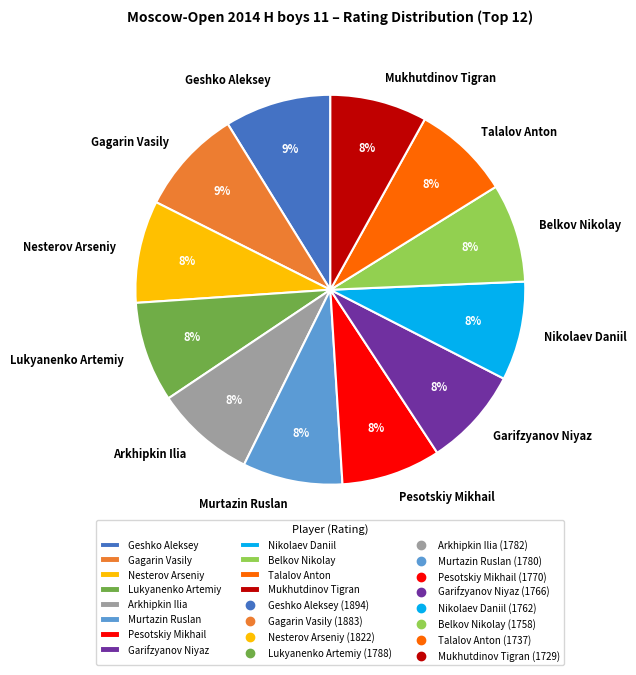

True or false: Belkov Nikolay accounts for 8% of the total.

True